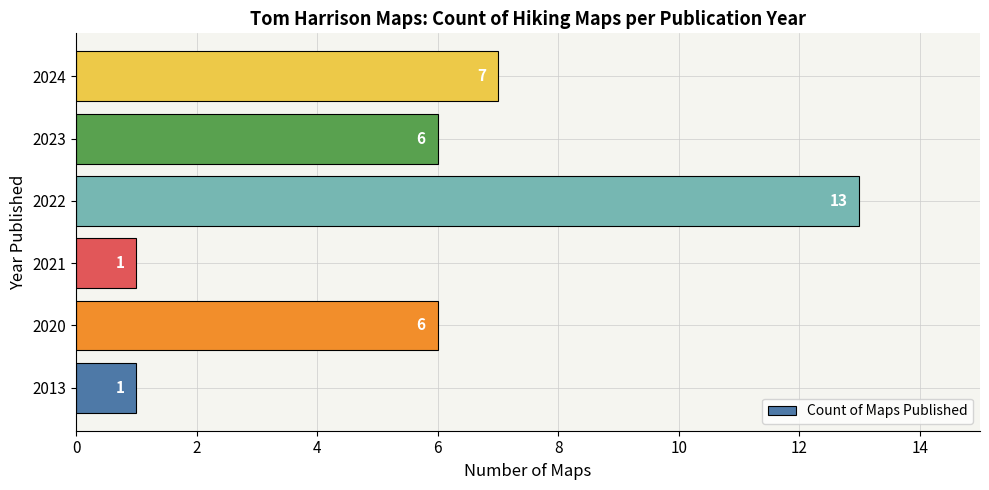

Reading bottom to top, what are all the values shown in this chart?

2013=1	2020=6	2021=1	2022=13	2023=6	2024=7